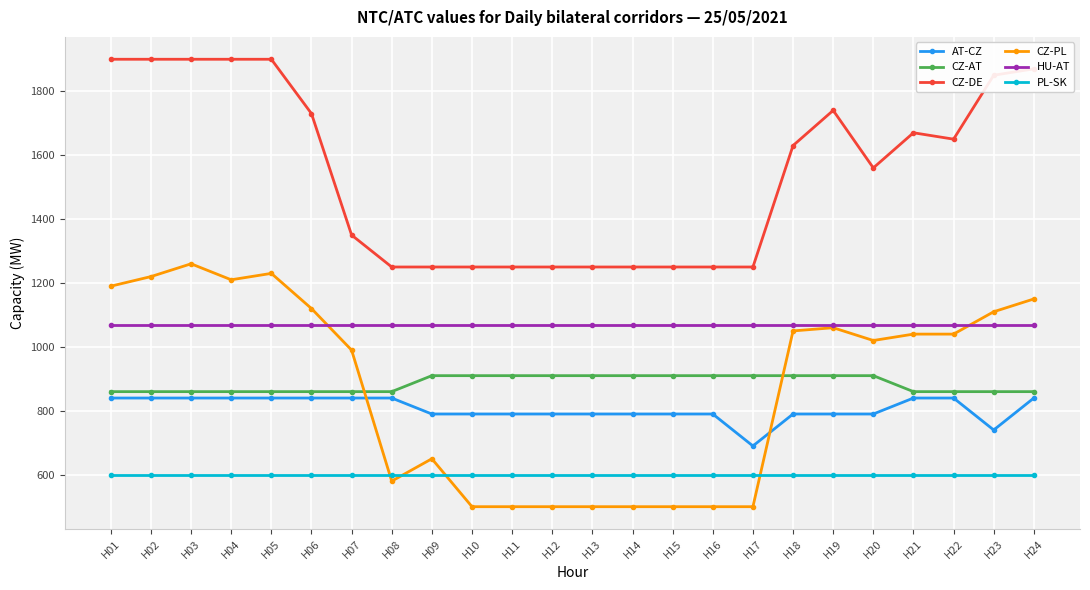

Reading left to right, what are all the values shown in this chart?

AT-CZ: H01=840	H02=840	H03=840	H04=840	H05=840	H06=840	H07=840	H08=840	H09=790	H10=790	H11=790	H12=790	H13=790	H14=790	H15=790	H16=790	H17=690	H18=790	H19=790	H20=790	H21=840	H22=840	H23=740	H24=840
CZ-AT: H01=860	H02=860	H03=860	H04=860	H05=860	H06=860	H07=860	H08=860	H09=910	H10=910	H11=910	H12=910	H13=910	H14=910	H15=910	H16=910	H17=910	H18=910	H19=910	H20=910	H21=860	H22=860	H23=860	H24=860
CZ-DE: H01=1900	H02=1900	H03=1900	H04=1900	H05=1900	H06=1730	H07=1350	H08=1250	H09=1250	H10=1250	H11=1250	H12=1250	H13=1250	H14=1250	H15=1250	H16=1250	H17=1250	H18=1630	H19=1740	H20=1560	H21=1670	H22=1650	H23=1850	H24=1870
CZ-PL: H01=1190	H02=1220	H03=1260	H04=1210	H05=1230	H06=1120	H07=990	H08=580	H09=650	H10=500	H11=500	H12=500	H13=500	H14=500	H15=500	H16=500	H17=500	H18=1050	H19=1060	H20=1020	H21=1040	H22=1040	H23=1110	H24=1150
HU-AT: H01=1067	H02=1067	H03=1067	H04=1067	H05=1067	H06=1067	H07=1067	H08=1067	H09=1067	H10=1067	H11=1067	H12=1067	H13=1067	H14=1067	H15=1067	H16=1067	H17=1067	H18=1067	H19=1067	H20=1067	H21=1067	H22=1067	H23=1067	H24=1067
PL-SK: H01=600	H02=600	H03=600	H04=600	H05=600	H06=600	H07=600	H08=600	H09=600	H10=600	H11=600	H12=600	H13=600	H14=600	H15=600	H16=600	H17=600	H18=600	H19=600	H20=600	H21=600	H22=600	H23=600	H24=600